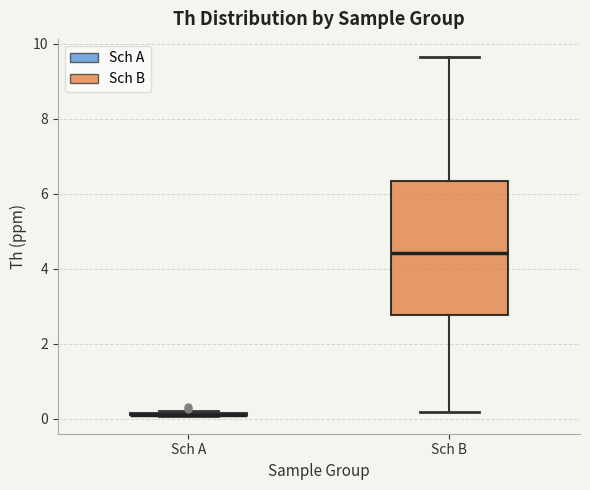

Where is the upper edge of the box for Sch B on the y-axis? The values are not printed on the chart, so give them approximately, as read against the axis.

6.4